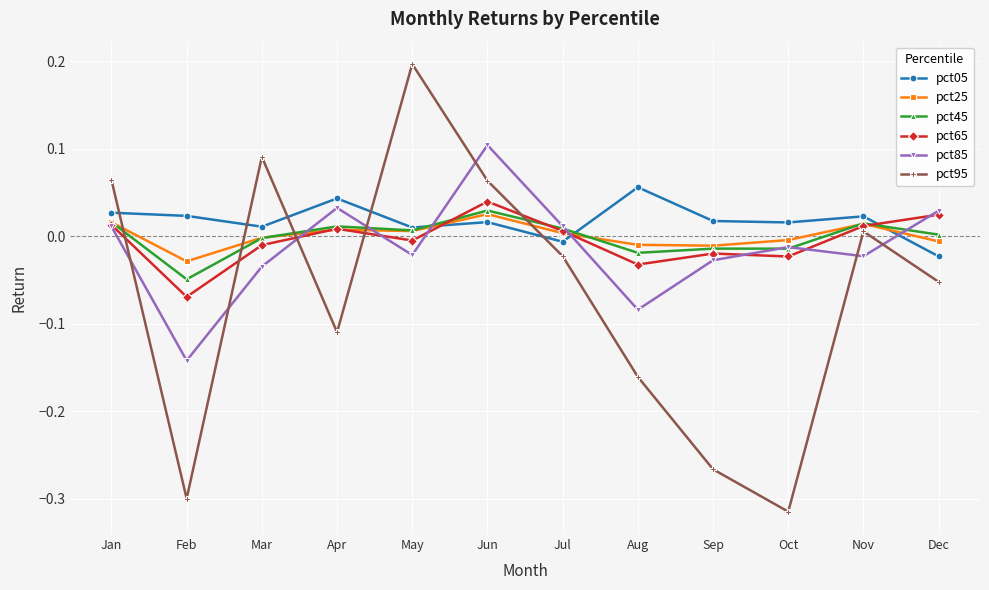

Where is the first local minimum for pct65?

Feb